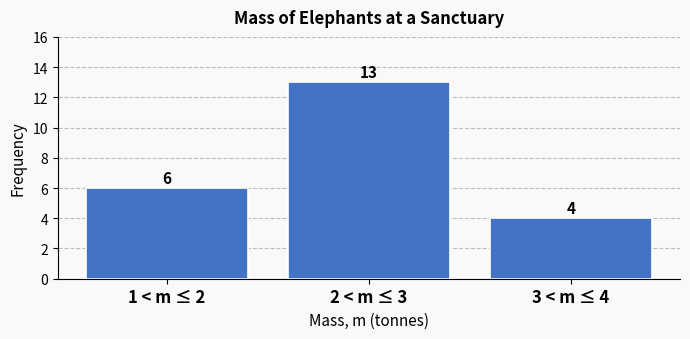

Reading left to right, extract all data points from this chart.

1 < m ≤ 2=6	2 < m ≤ 3=13	3 < m ≤ 4=4